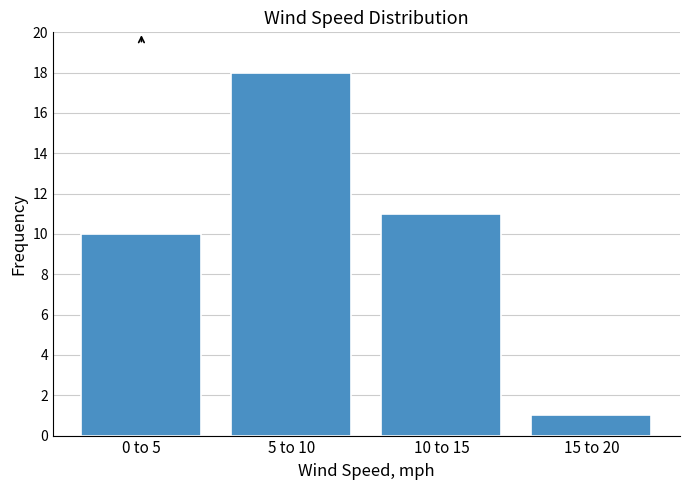

Reading left to right, transcribe all the data shown in this chart.

10	18	11	1